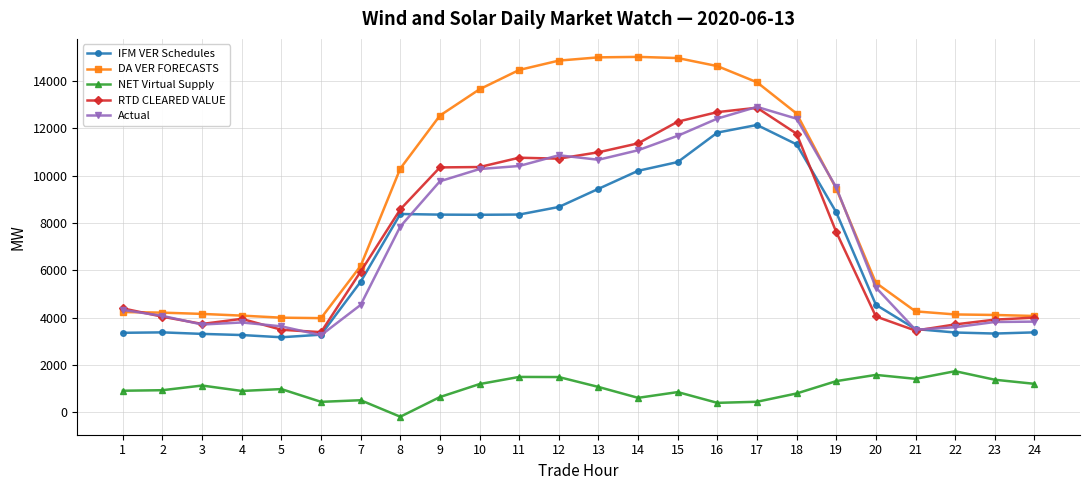

How many values in the RTD CLEARED VALUE series are below 7621?

12